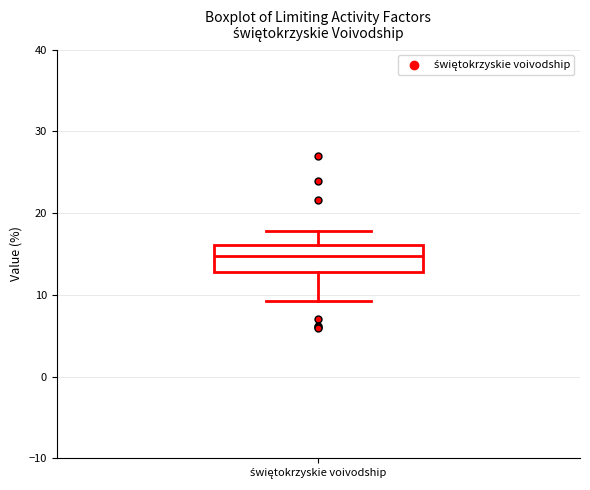

Read this box plot against the y-axis: the position of the median line, the range covered by the box, and the ends of both whiskers. The values are not printed on the chart, so give them approximately, as read against the axis.

median 15, box 13 to 16, whiskers 9 to 18